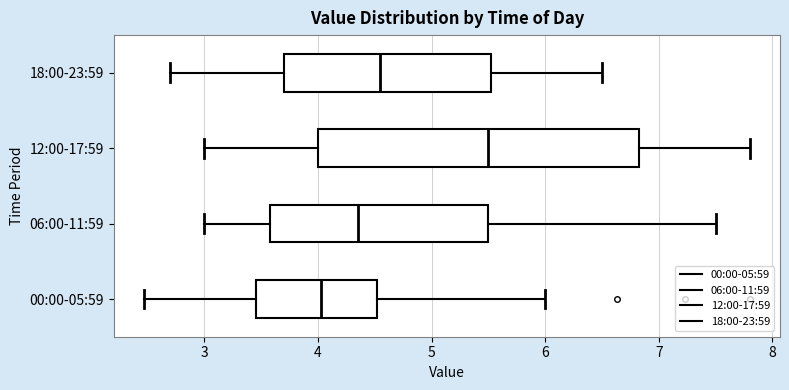

Where does the left whisker of the box for 00:00-05:59 end on the x-axis? The values are not printed on the chart, so give them approximately, as read against the axis.

2.5